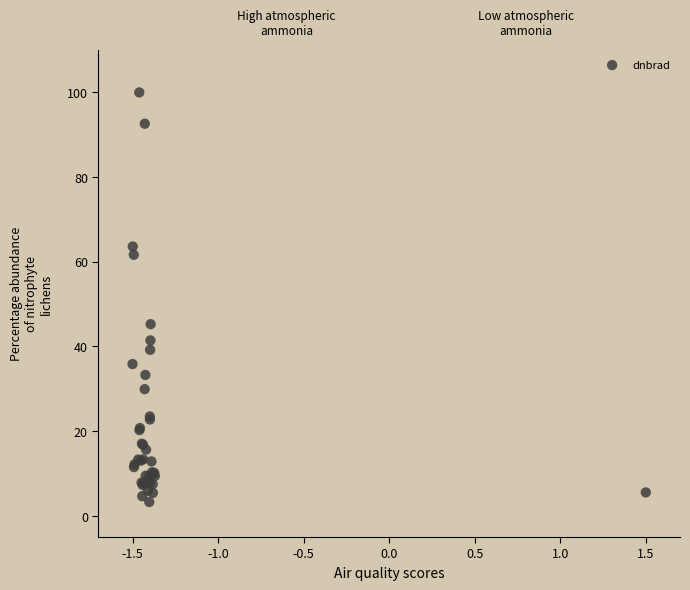

What Y value in the scatter plot is closest to 51?

45.3